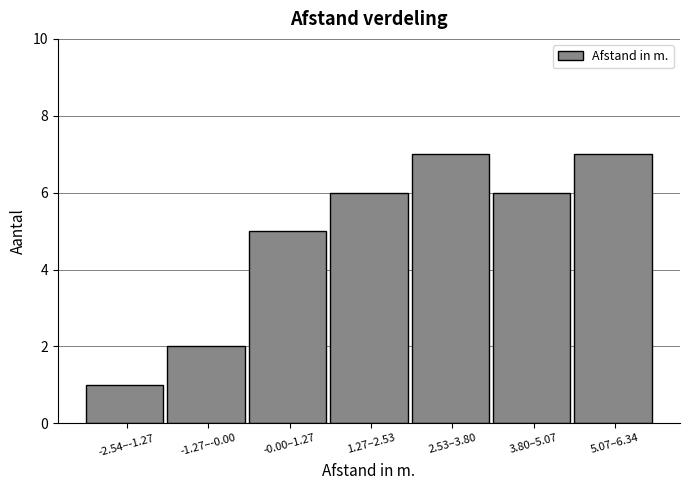

Reading left to right, extract all data points from this chart.

1	2	5	6	7	6	7